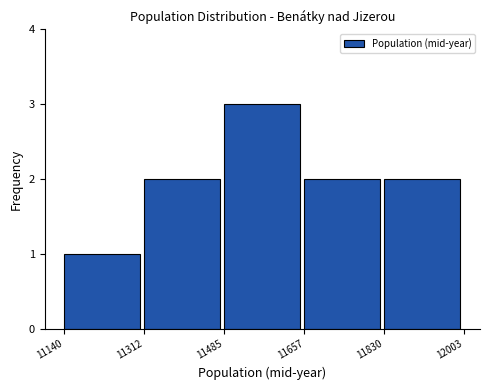

Which range on the x-axis has the tallest bar?

11485 to 11657